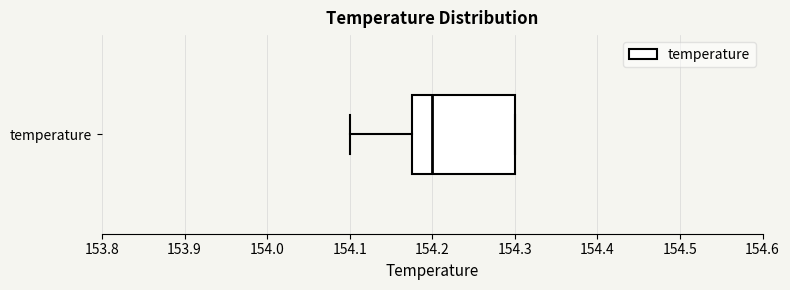

Read this box plot against the x-axis: the position of the median line, the range covered by the box, and the ends of both whiskers. The values are not printed on the chart, so give them approximately, as read against the axis.

median 154.20, box 154.18 to 154.30, whiskers 154.10 to 154.30